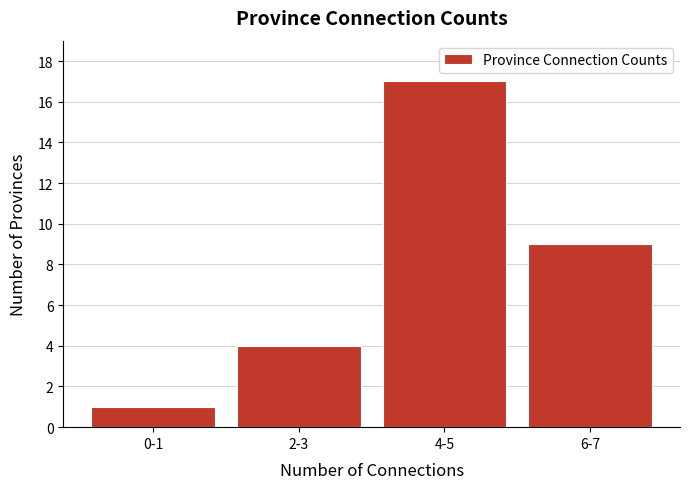

Reading left to right, list all the values displayed in this chart.

0-1=1	2-3=4	4-5=17	6-7=9